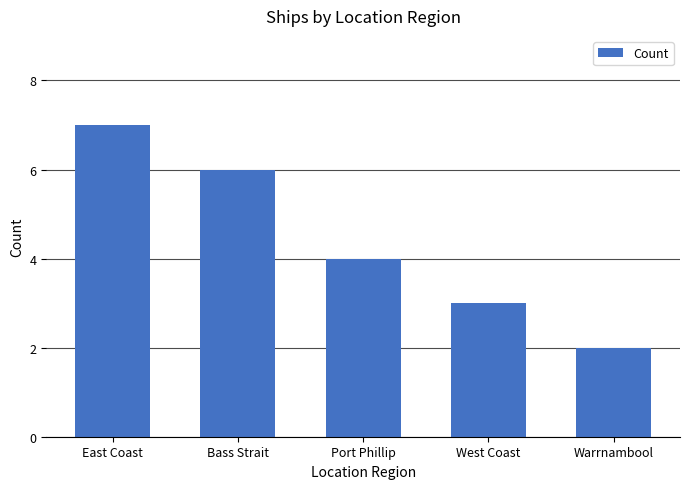

What is the value of the 2nd bar from the left?

6